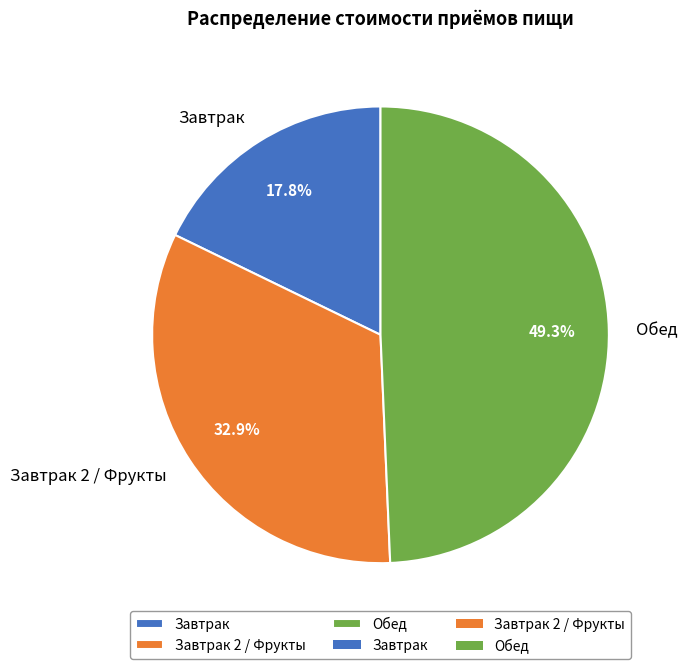

To the nearest percent, what is the difference between the Завтрак and Завтрак 2 / Фрукты slice percentages?

15%